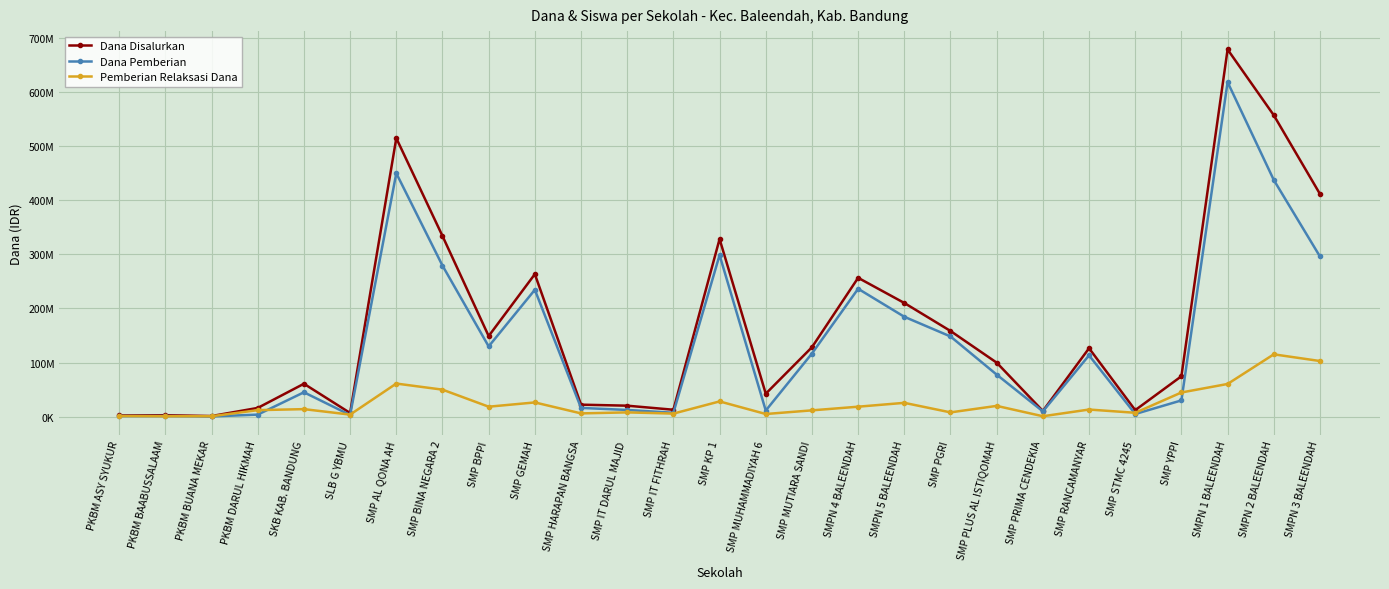

Is this an area chart (filled region under the line)?

No